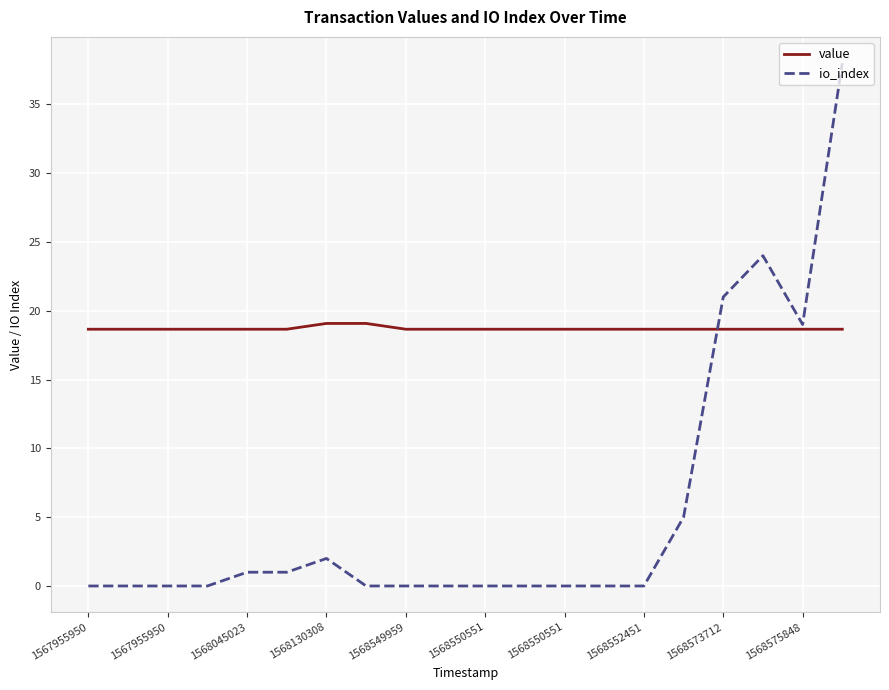

Which series ends up on top after the final intersection of io_index and value?

io_index